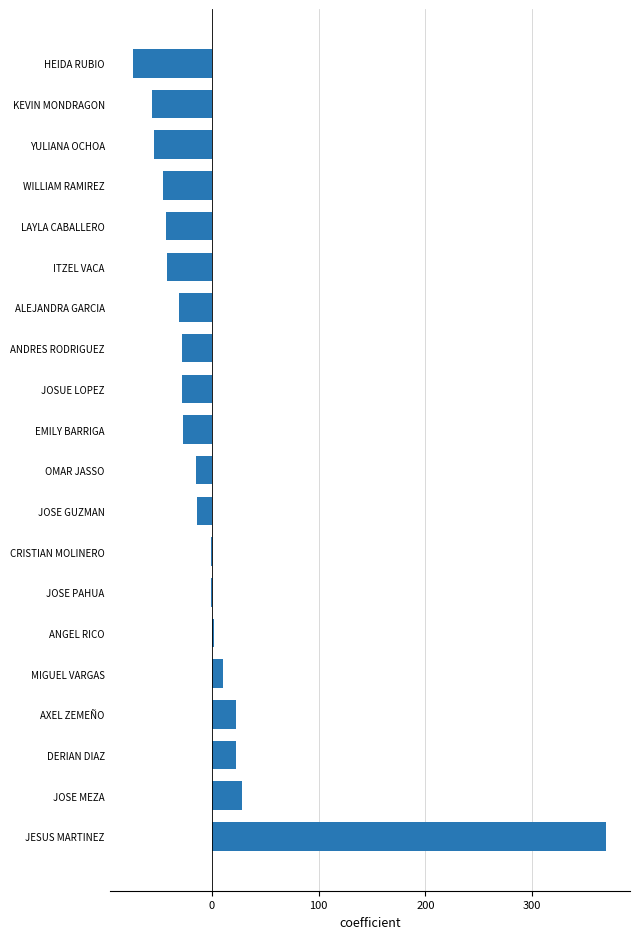

Which label corresponds to the largest value in the chart?

JESUS MARTINEZ